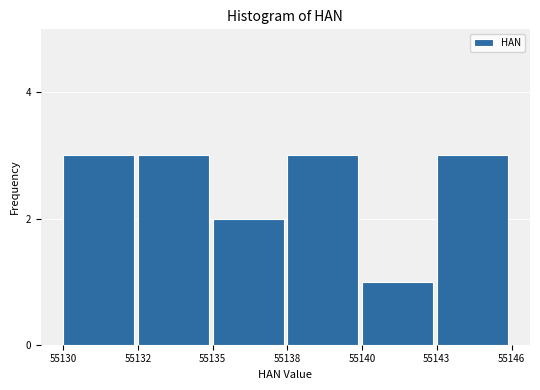

Reading left to right, what are all the values shown in this chart?

55130=3	55132=3	55135=2	55138=3	55140=1	55143=3